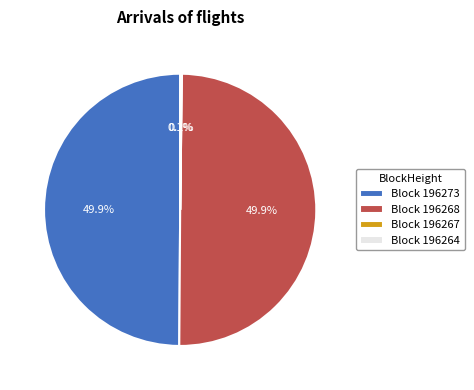

What percentage is NOT represented by Block 196273?

50.1%